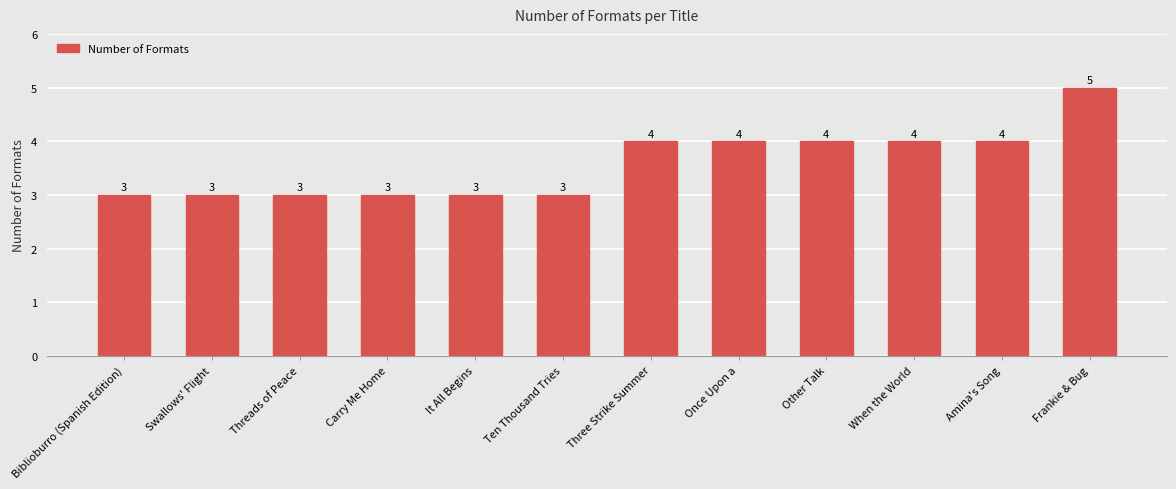

Count the values in the range 3 to 4.

11